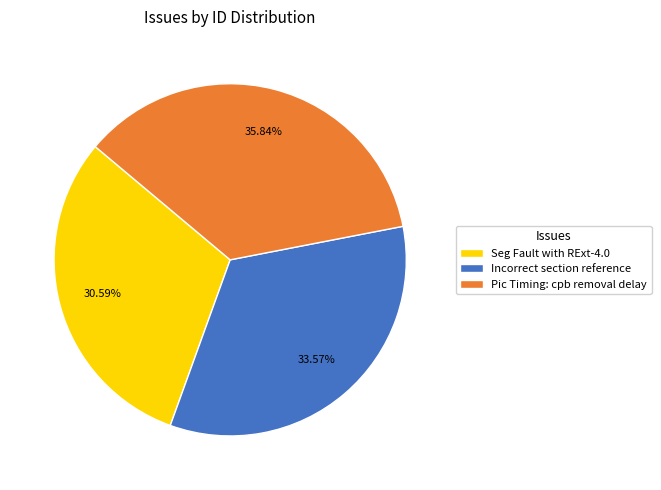

What percentage is the Seg Fault with RExt-4.0 slice, to the nearest percent?

31%